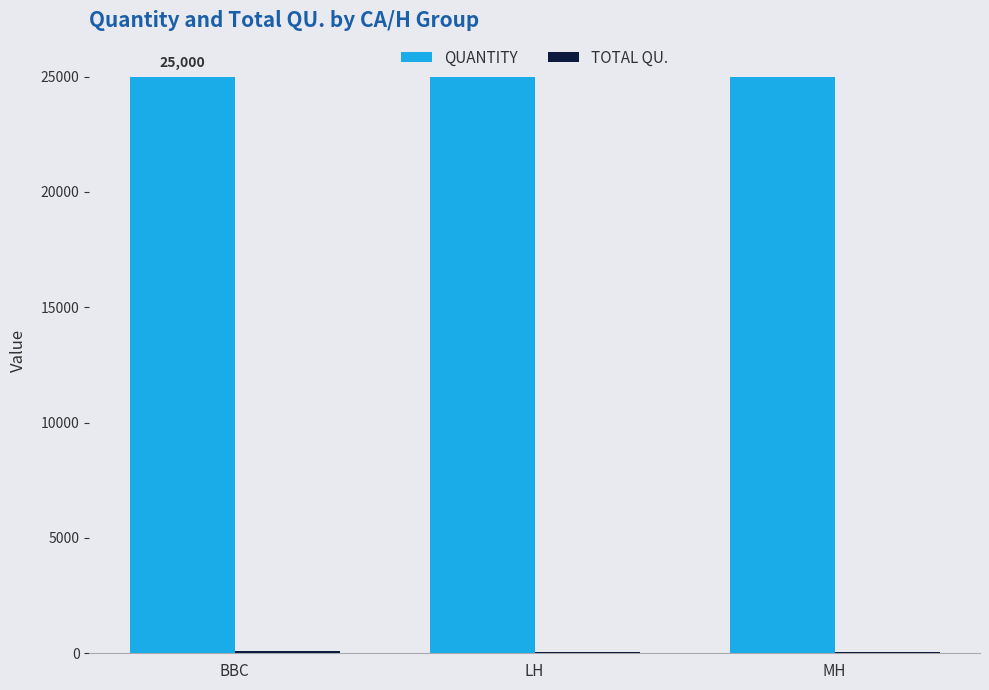

The QUANTITY series shows 25000 at LH. True or false?

True